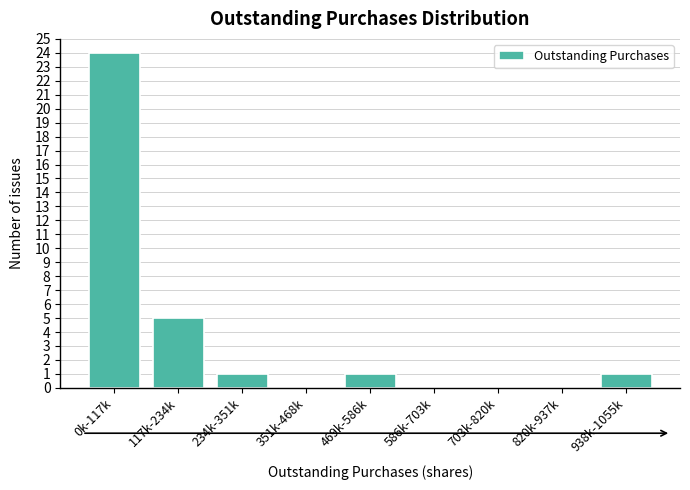

Reading left to right, what are all the values shown in this chart?

0k-117k=24	117k-234k=5	234k-351k=1	351k-468k=0	469k-586k=1	586k-703k=0	703k-820k=0	820k-937k=0	938k-1055k=1